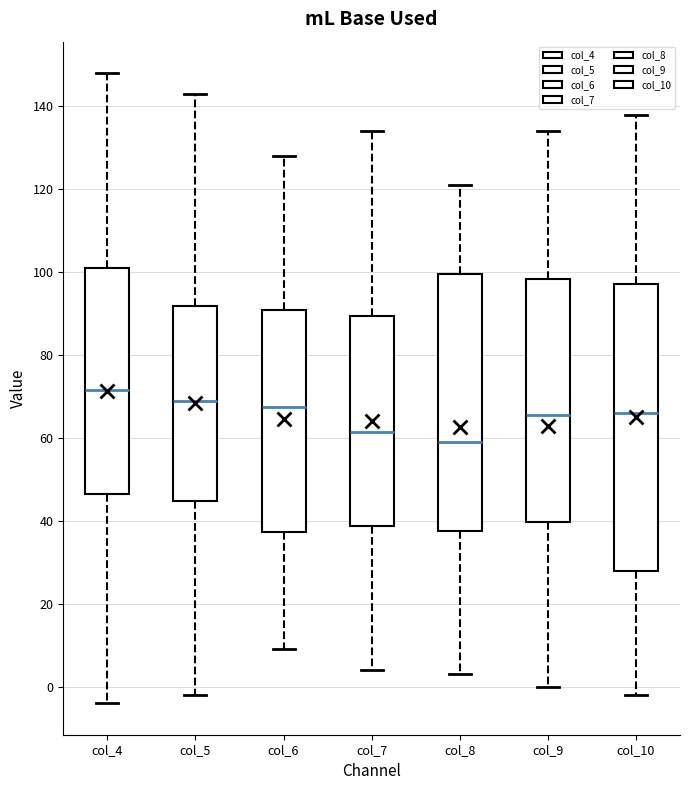

Where does the upper whisker of the box for col_7 end on the y-axis? The values are not printed on the chart, so give them approximately, as read against the axis.

134